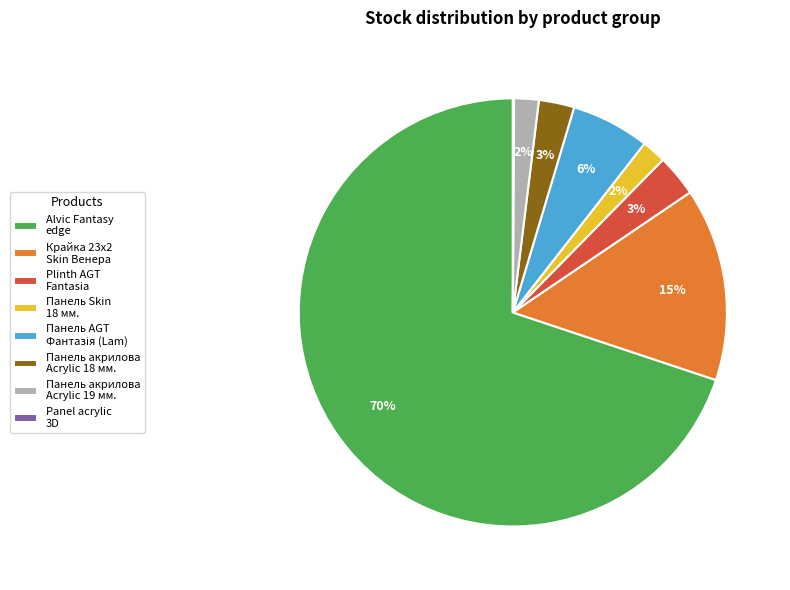

To the nearest percent, what percentage of the pie is Plinth AGT Fantasia?

3%